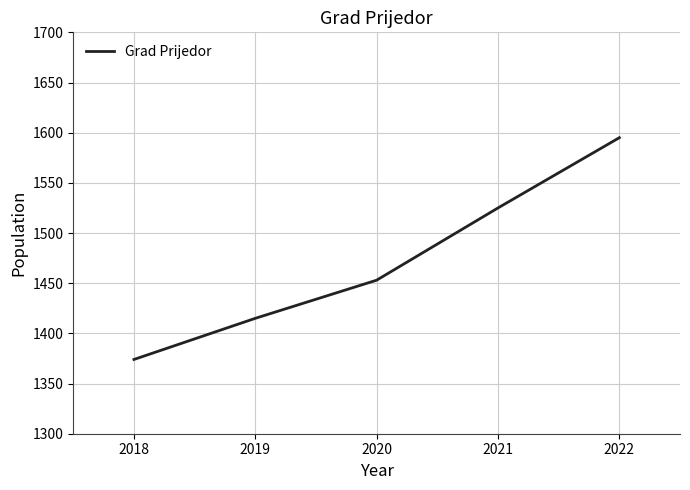

Which label corresponds to the largest value in the chart?

2022